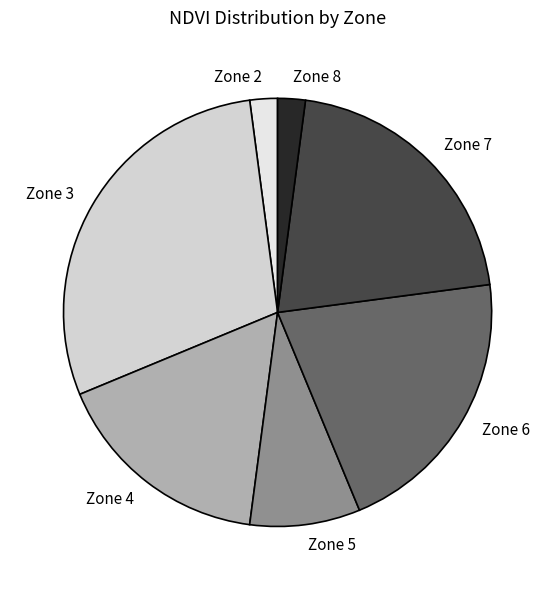

The Zone 6 slice represents 1% of the pie. True or false?

False